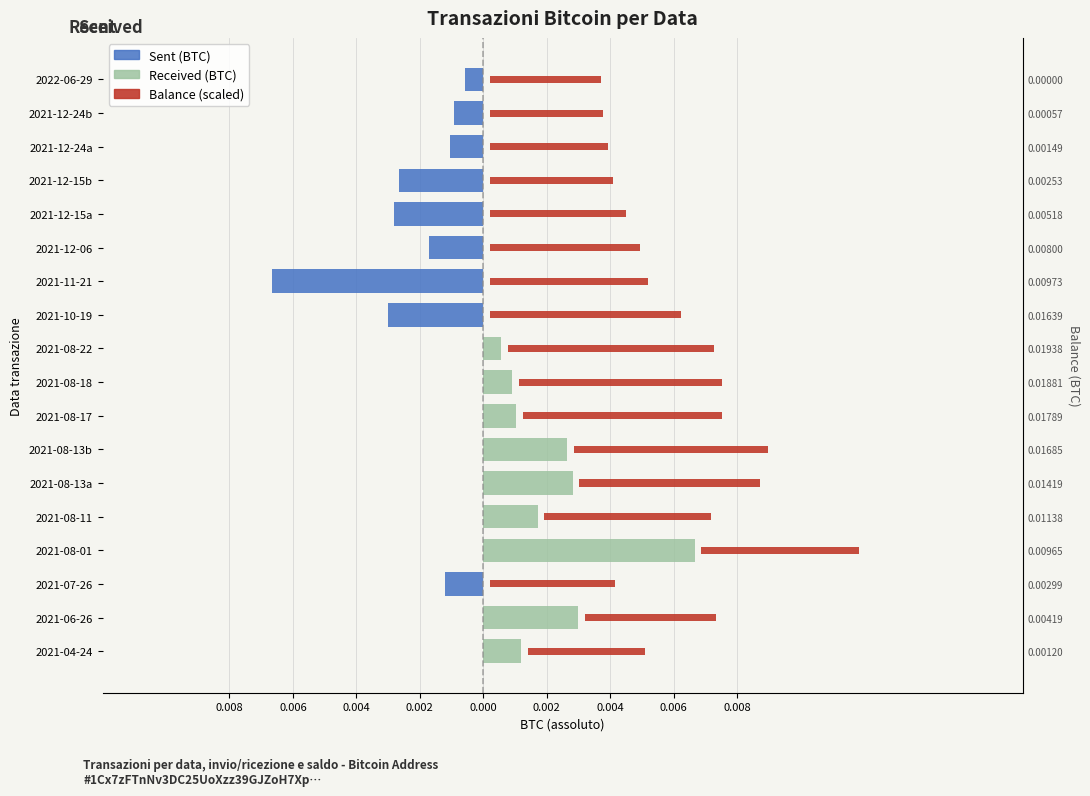

How many values in Sent (BTC) are below zero?

9